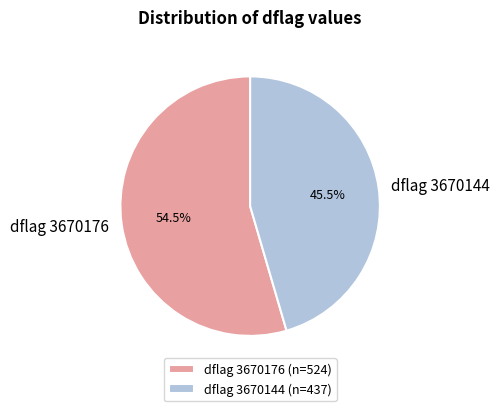

Is there a majority slice in this chart?

Yes